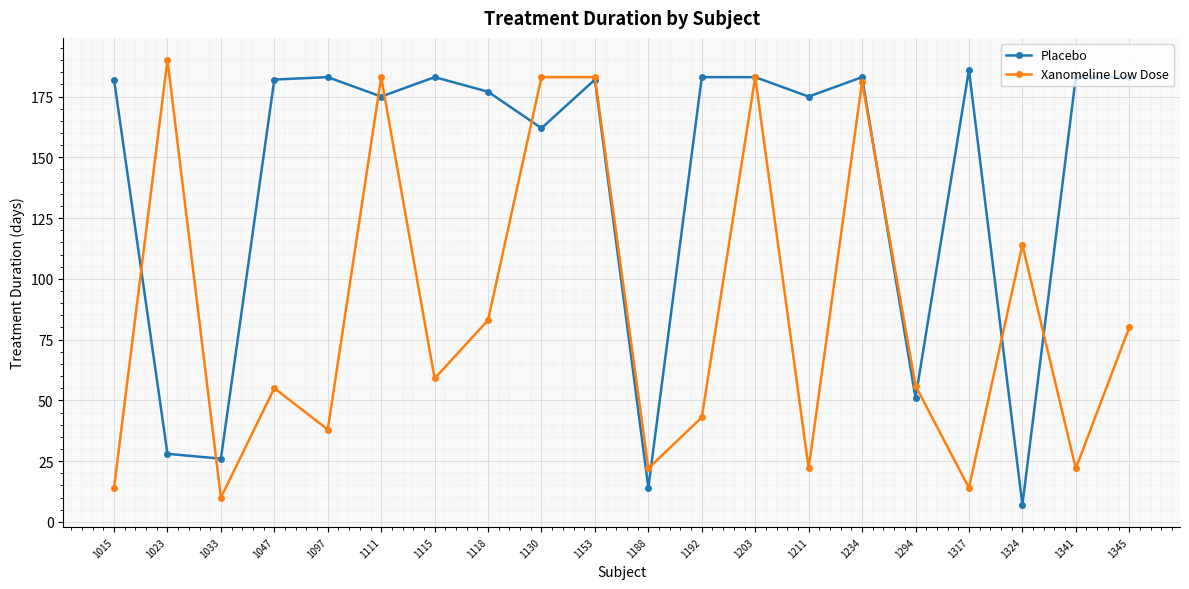

How many distinct data groups are displayed?

2